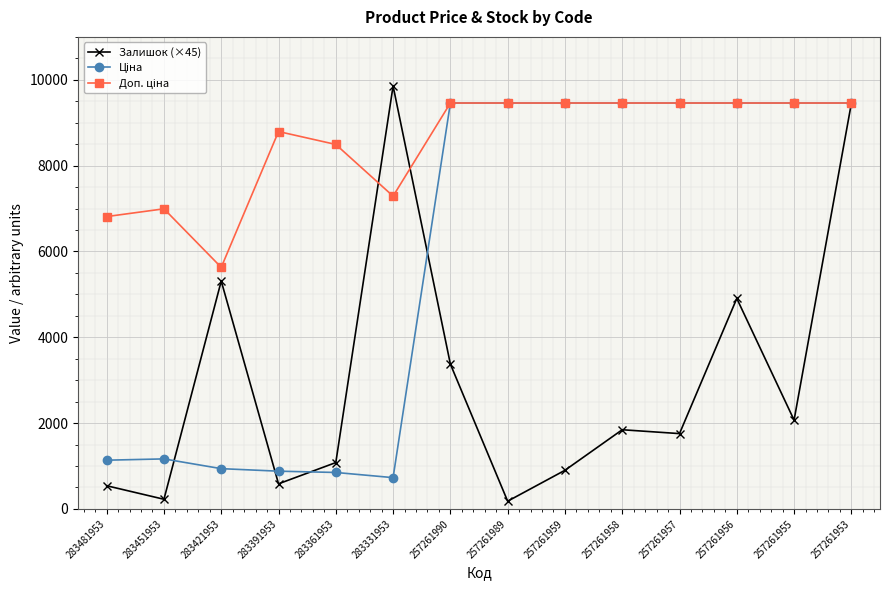

What is the spread (max minus min) of values at 283391953?

8209.5